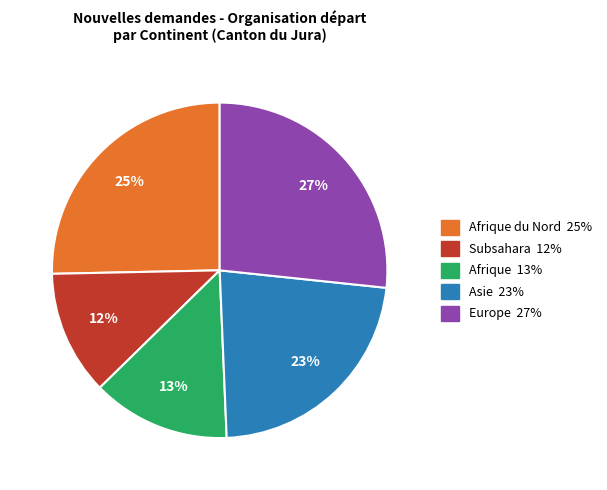

To the nearest percent, what is the average slice percentage?

20%